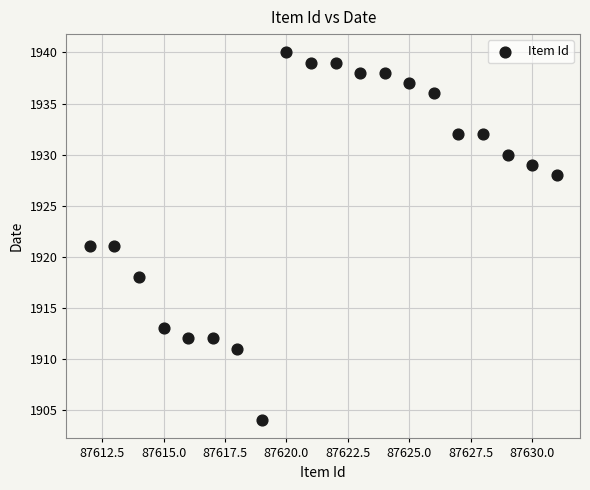

What is the range of X values (max minus min)?

19